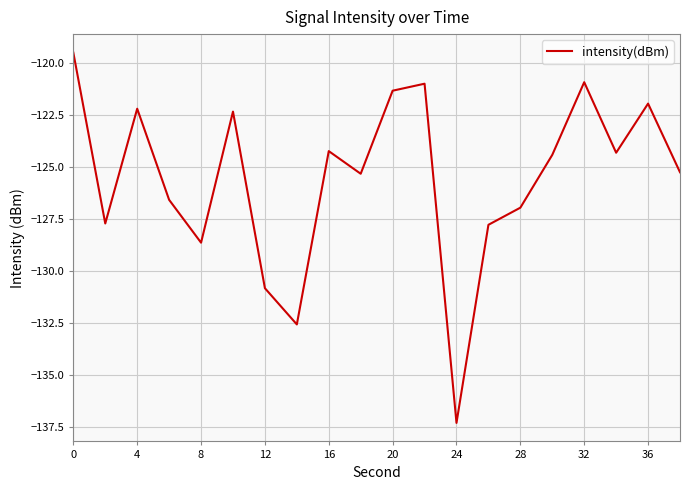

What is the maximum value shown in the chart?

-119.5